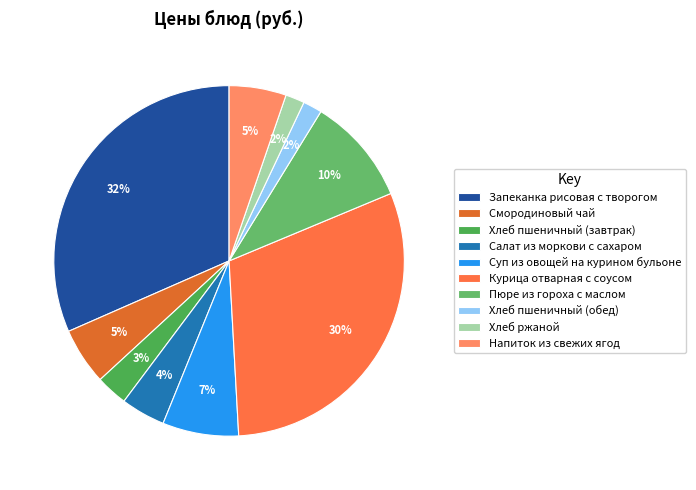

To the nearest percent, what is the difference between the largest and smallest slice percentages?

30%